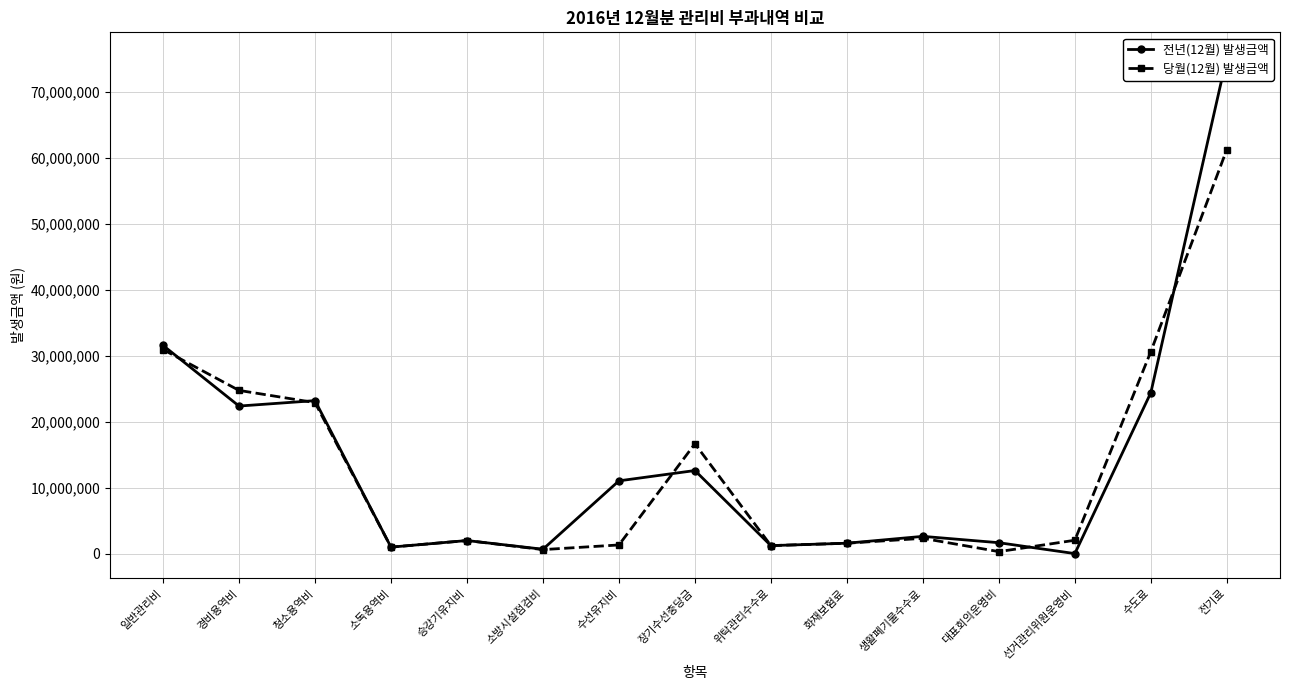

Reading left to right, list all the values displayed in this chart.

전년(12월) 발생금액: 31540710	22353730	23175480	980000	1978000	660000	11022820	12584750	1207840	1571800	2612330	1650000	0	24377600	75213800
당월(12월) 발생금액: 30915470	24724350	22873570	980000	1978000	605000	1309855	16638150	1207840	1571800	2313250	300000	2022200	30601390	61222870